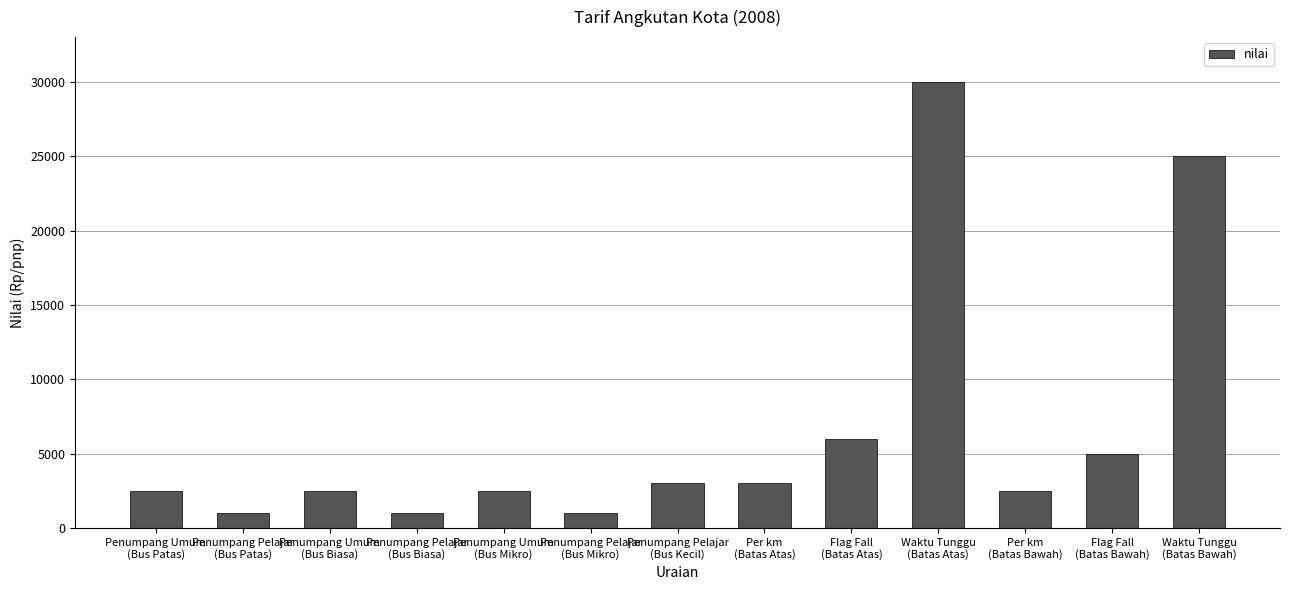

Approximately how many times larger is the value at Penumpang Umum
(Bus Mikro) compared to Flag Fall
(Batas Atas)?

0.4